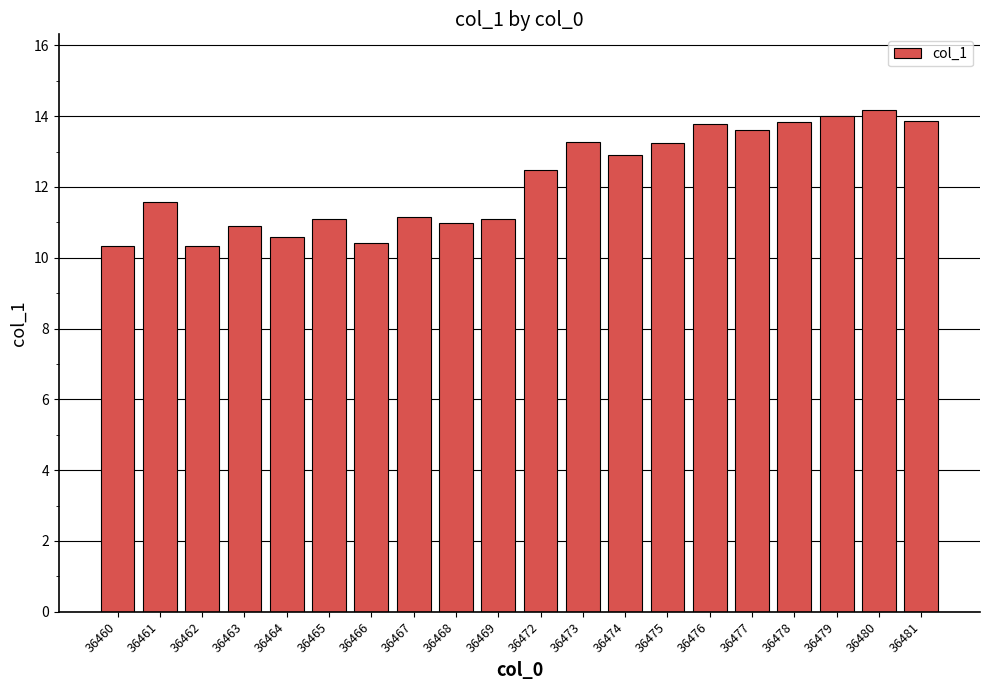

True or false: the data shows 14.2 at 36480.

True